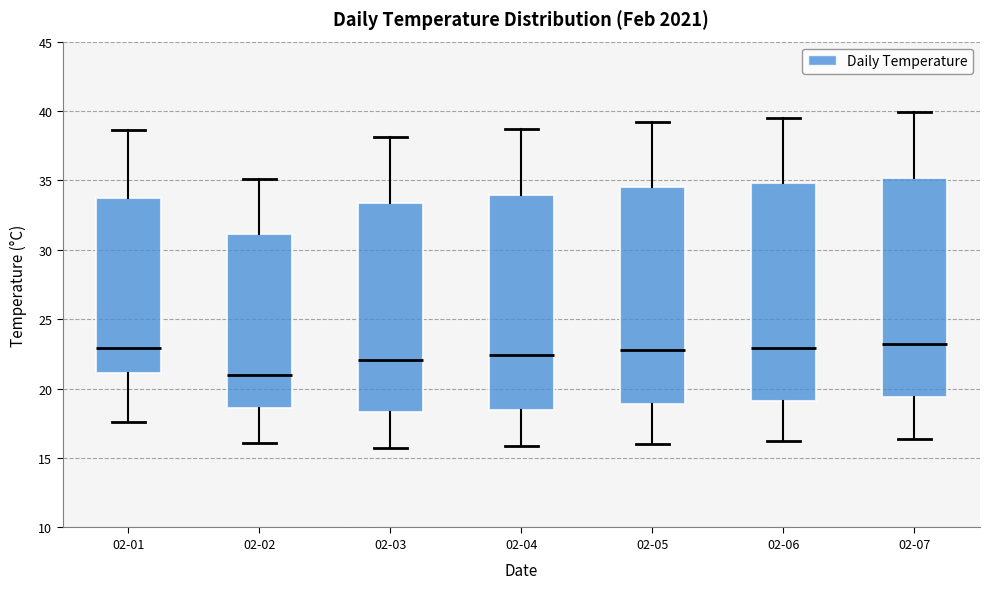

Which box has the lowest median line?

02-02